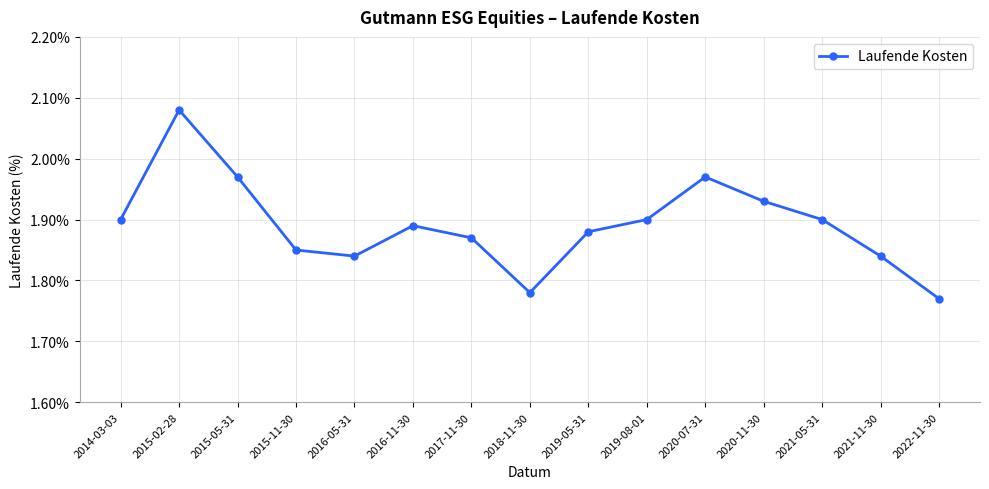

The value at 2021-05-31 is 2.5. True or false?

False